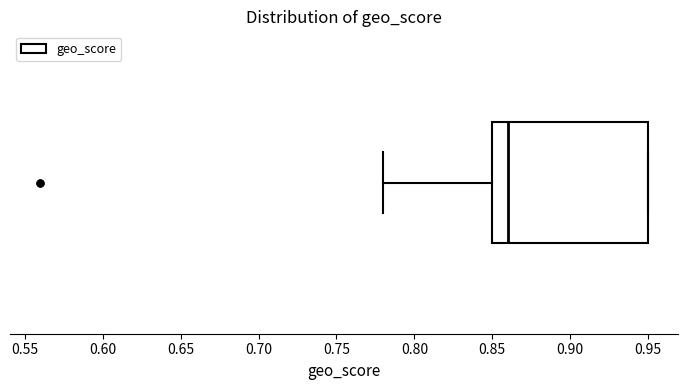

Read this box plot against the x-axis: the position of the median line, the range covered by the box, and the ends of both whiskers. The values are not printed on the chart, so give them approximately, as read against the axis.

median 0.86, box 0.85 to 0.95, whiskers 0.78 to 0.95